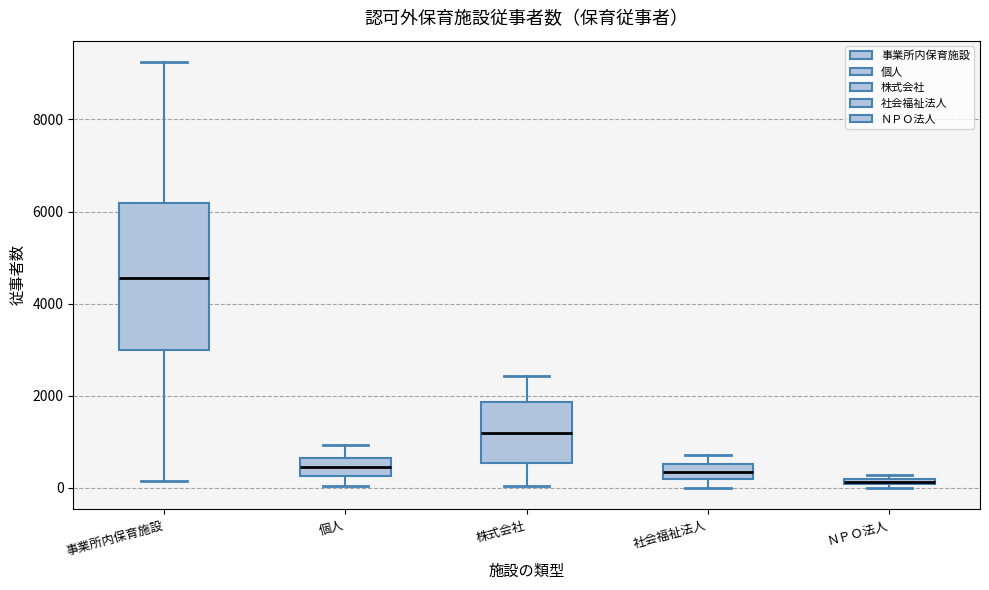

Which box has the highest median line?

事業所内保育施設